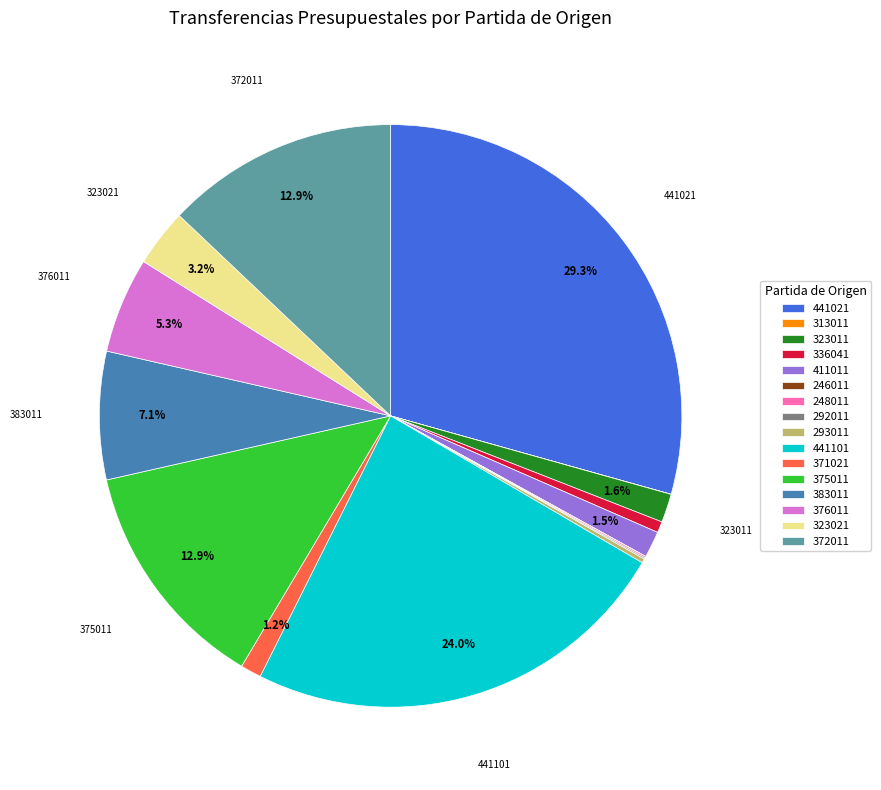

Is 411011 the majority of the pie?

No